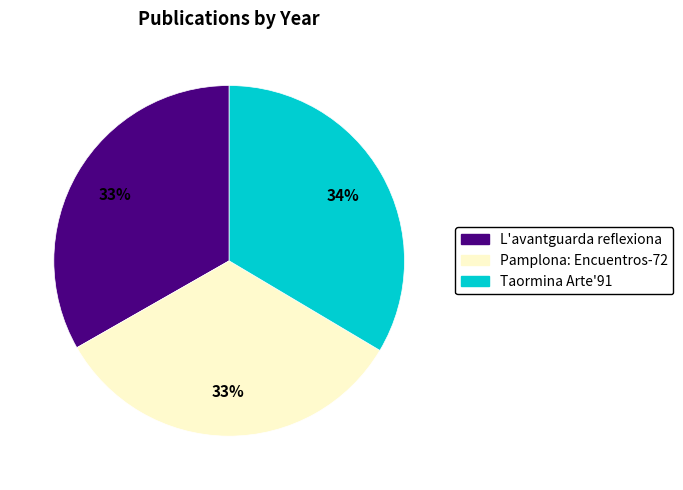

Does Pamplona: Encuentros-72 account for over 50% of the chart?

No